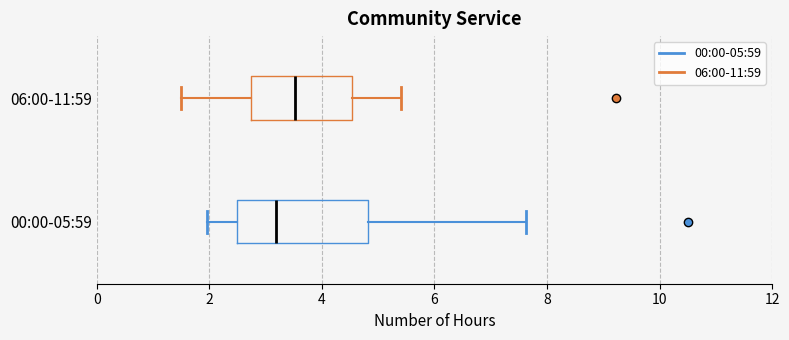

Which box has the furthest to the left median line?

00:00-05:59